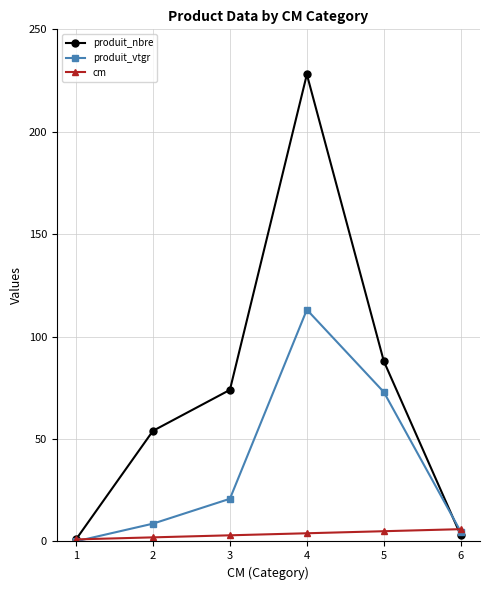

Is it true that produit_vtgr equals 20.6 at 5?

False